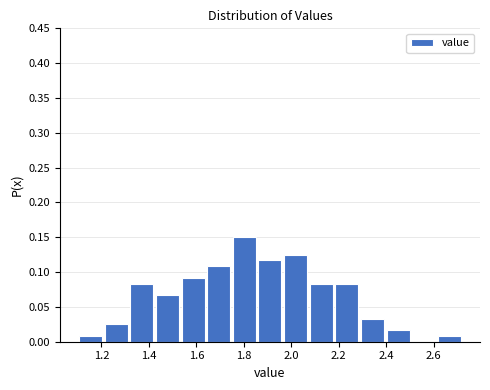

Reading left to right, transcribe this chart: for each bar, give the range it covers on the x-axis and its height. Neither the bar edges nor the heights are printed on the chart, so give them approximately, as read against the axes.

1.100 to 1.208: 0.010
1.208 to 1.316: 0.025
1.316 to 1.424: 0.085
1.424 to 1.532: 0.065
1.532 to 1.640: 0.090
1.640 to 1.748: 0.110
1.748 to 1.856: 0.150
1.856 to 1.964: 0.115
1.964 to 2.072: 0.125
2.072 to 2.180: 0.085
2.180 to 2.288: 0.085
2.288 to 2.396: 0.035
2.396 to 2.504: 0.015
2.504 to 2.612: 0
2.612 to 2.720: 0.010